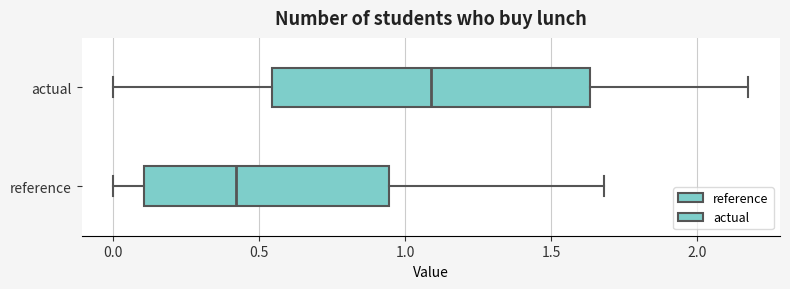

Reading bottom to top, read every box against the x-axis: the position of its median line, the range the box covers, and the ends of its whiskers. The values are not printed on the chart, so give them approximately, as read against the axis.

reference: median 0.40, box 0.10 to 0.95, whiskers 0.00 to 1.70
actual: median 1.10, box 0.55 to 1.65, whiskers 0.00 to 2.20